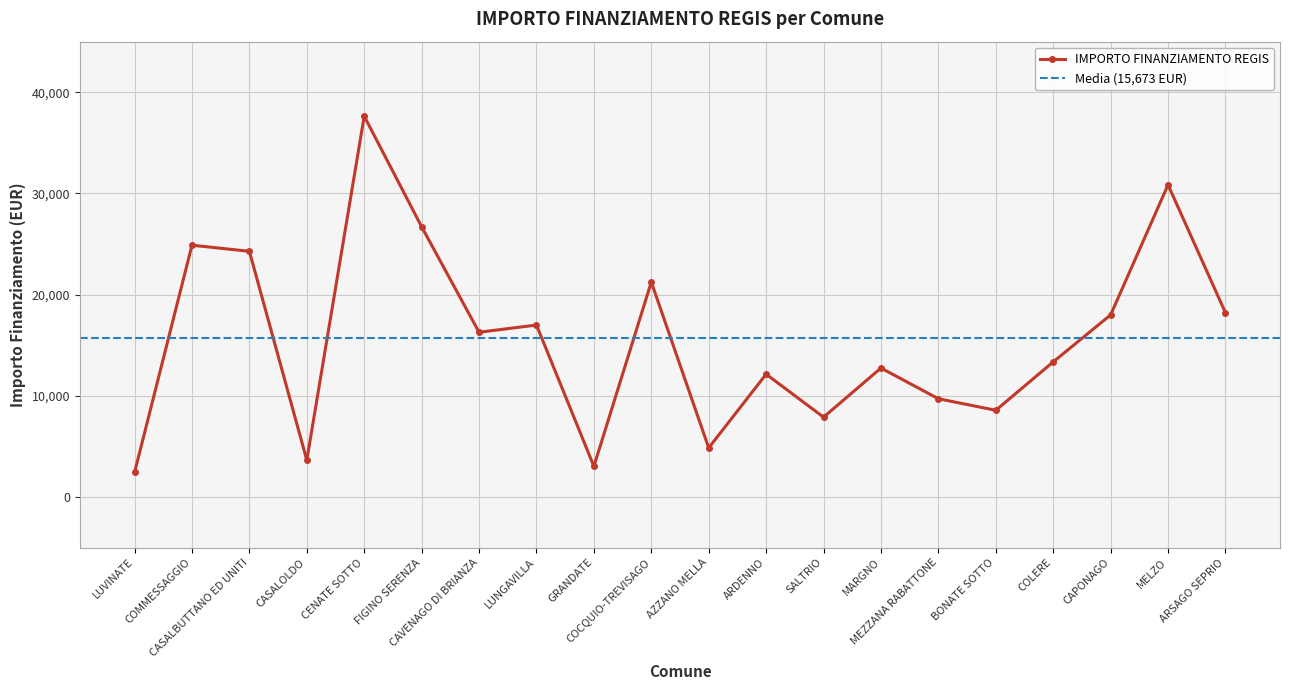

What is the difference between the values at MEZZANA RABATTONE and AZZANO MELLA?

4856